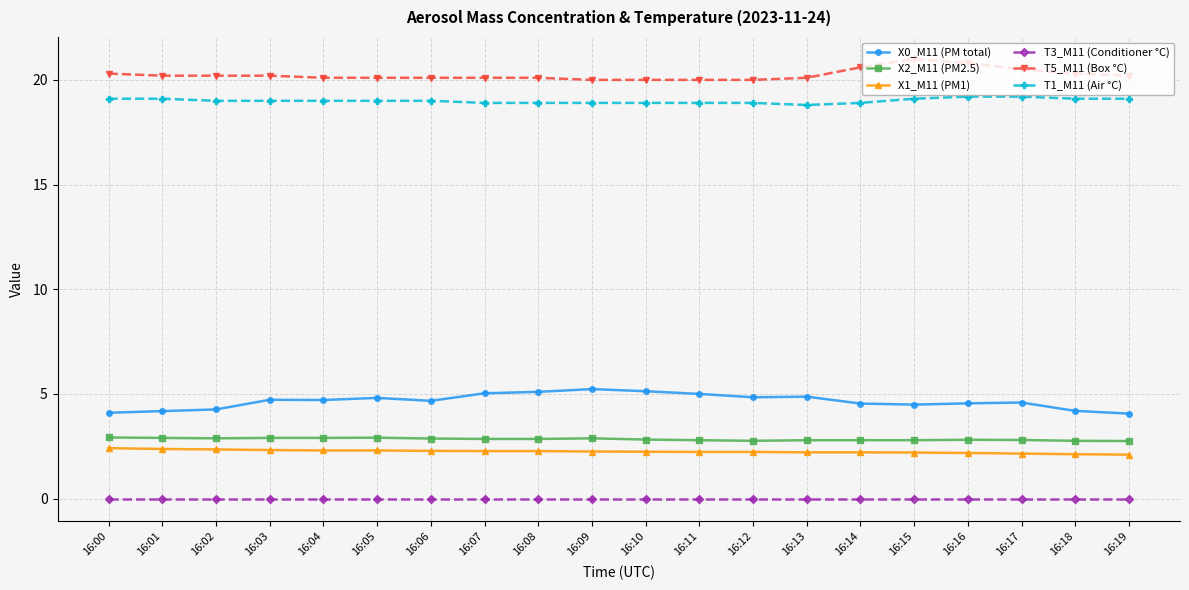

What is the sum of all T1_M11 (Air °C) values?

380.0